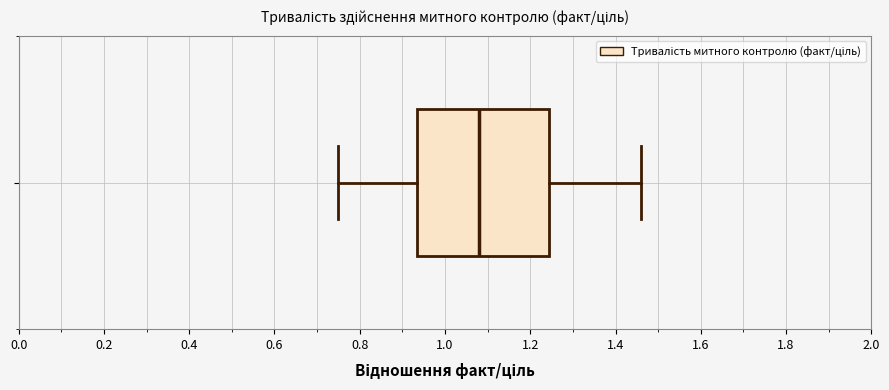

Transcribe this box plot: give where the median line is, the range the box spans, and where the two whiskers end, as read against the x-axis. The values are not printed on the chart, so give them approximately, as read against the axis.

median 1.08, box 0.94 to 1.24, whiskers 0.76 to 1.46